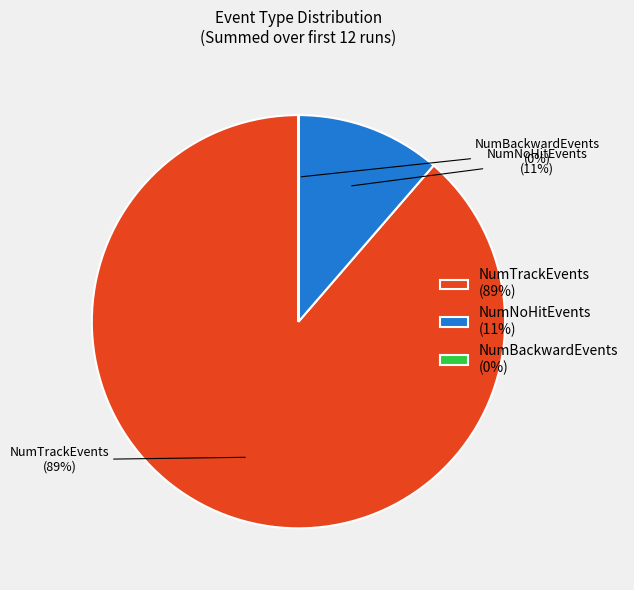

To the nearest percent, what percentage of the pie is NumNoHitEvents (11%)?

11%